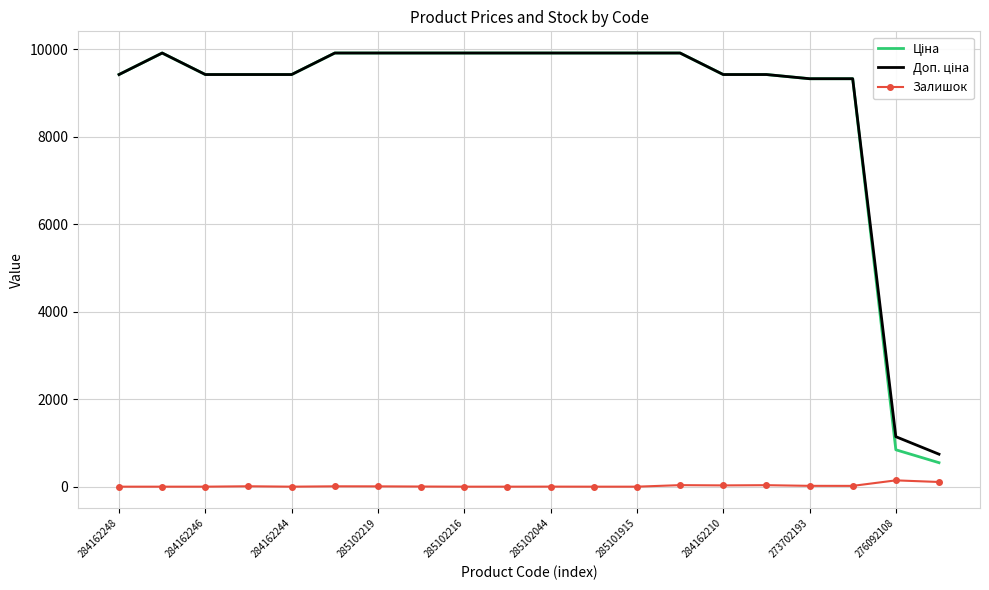

How many distinct data groups are displayed?

3